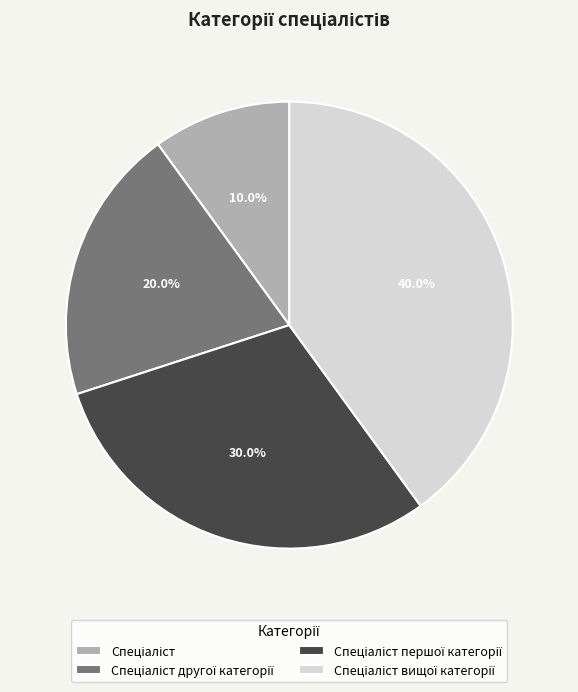

How many slices are in this pie chart?

4